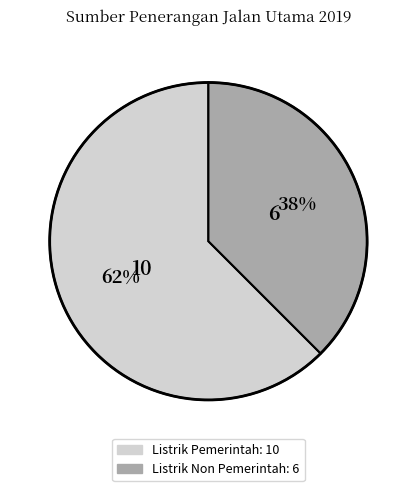

To the nearest percent, what is the average slice percentage?

50%